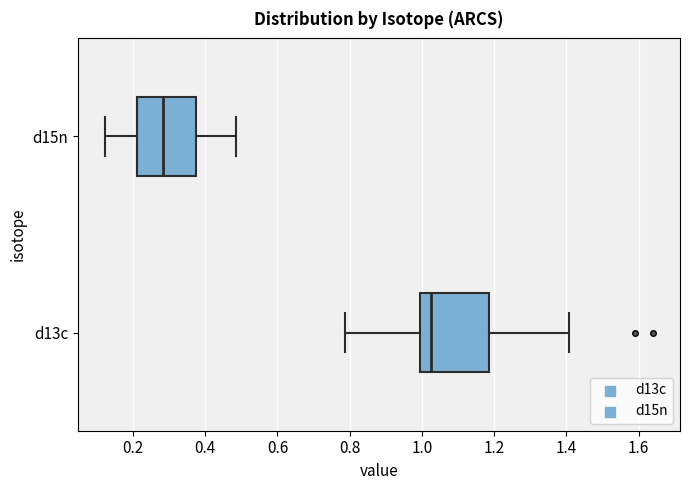

Where is the left edge of the box for d13c on the x-axis? The values are not printed on the chart, so give them approximately, as read against the axis.

1.00